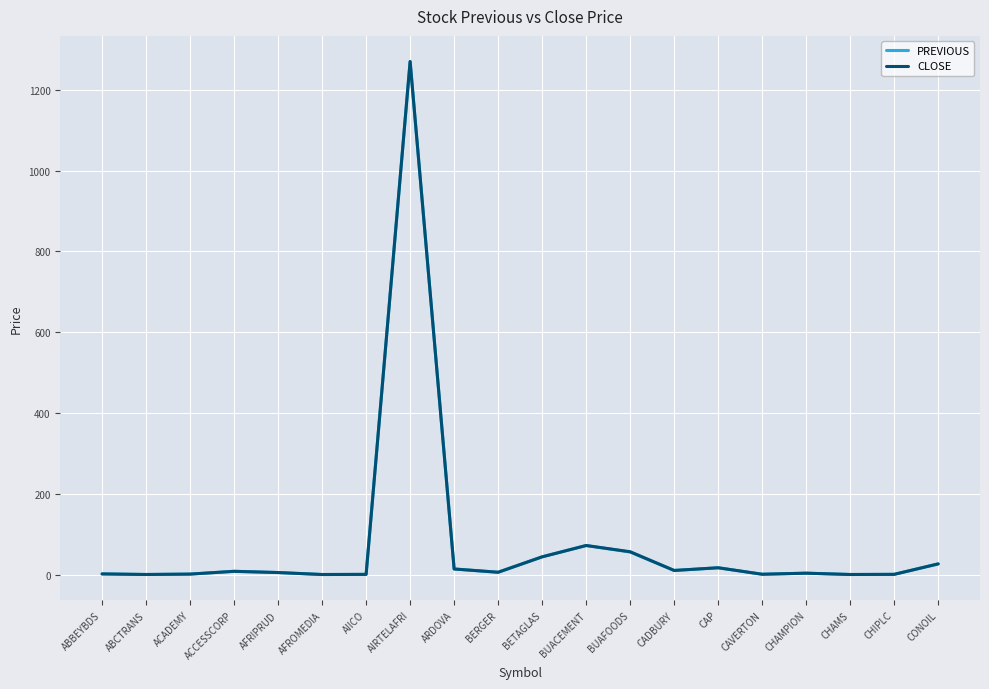

Read the PREVIOUS value at BUACEMENT.

72.0